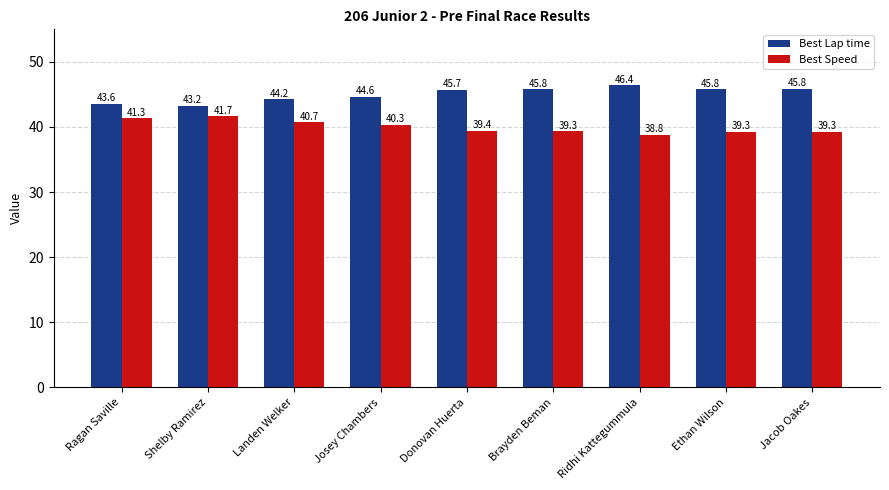

Is it true that Best Lap time equals 74.6 at Josey Chambers?

False